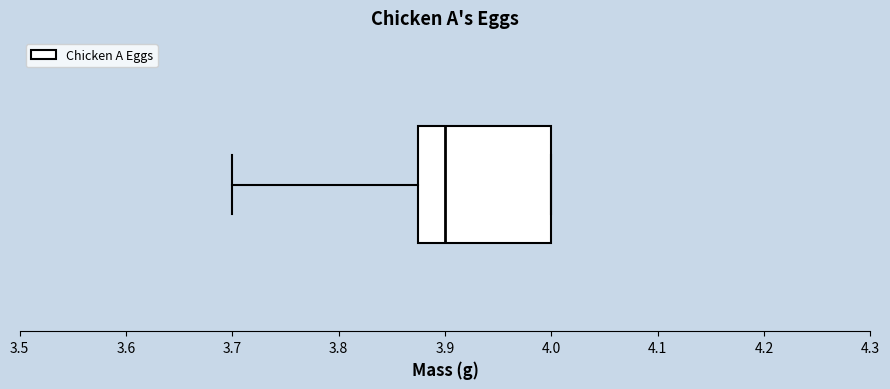

Transcribe this box plot: give where the median line is, the range the box spans, and where the two whiskers end, as read against the x-axis. The values are not printed on the chart, so give them approximately, as read against the axis.

median 3.90, box 3.88 to 4.00, whiskers 3.70 to 4.00